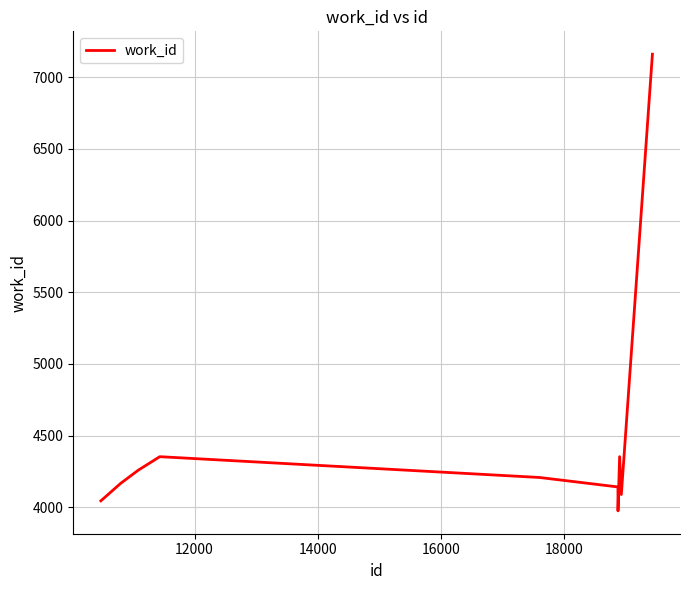

What is the maximum value shown in the chart?

7160